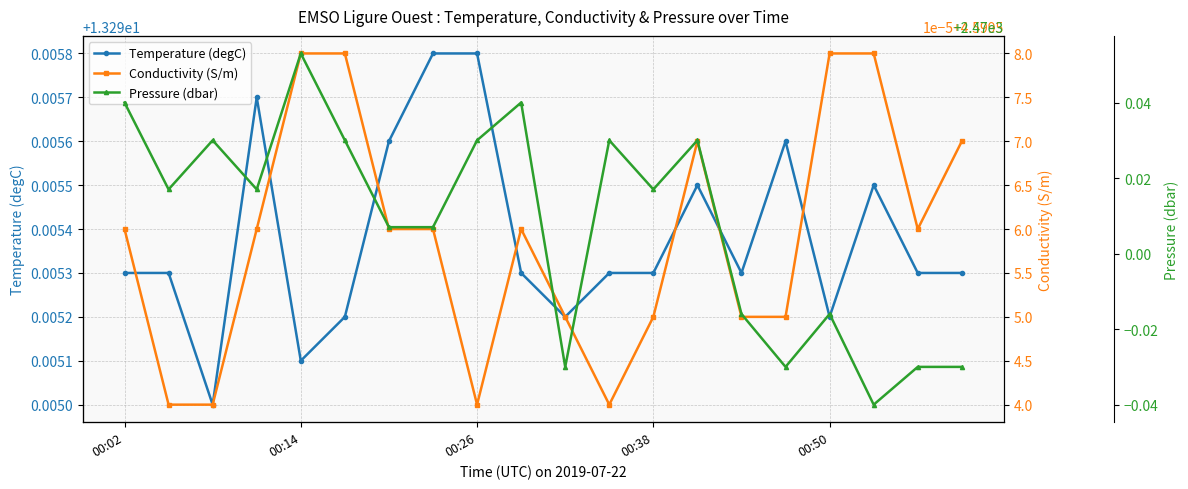

Count the number of data series in this chart.

3